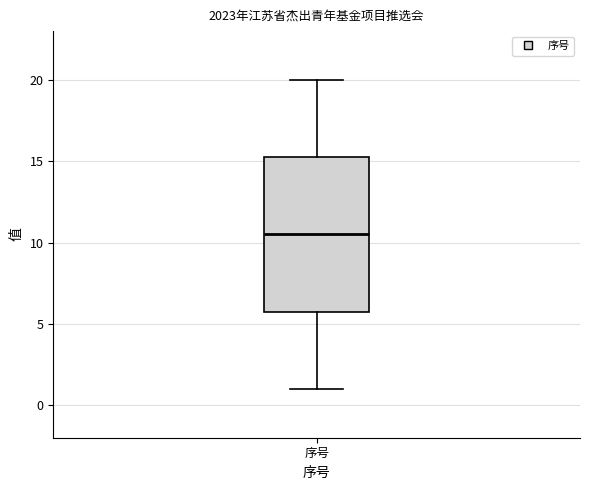

Transcribe this box plot: give where the median line is, the range the box spans, and where the two whiskers end, as read against the y-axis. The values are not printed on the chart, so give them approximately, as read against the axis.

median 10.5, box 6.0 to 15.5, whiskers 1.0 to 20.0